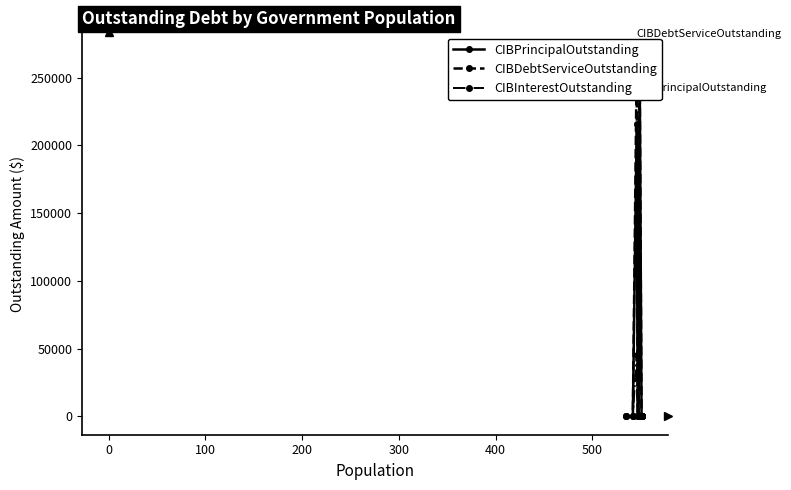

True or false: CIBInterestOutstanding has more than 0 interior local peaks.

True